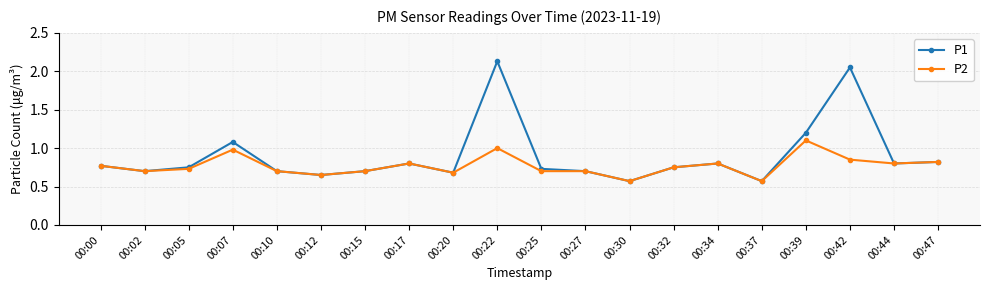

The P1 series shows 0.7 at 00:02. True or false?

True